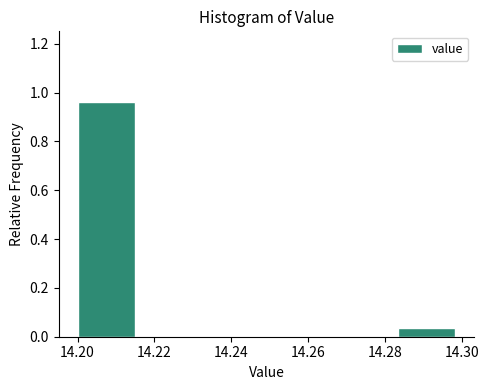

Reading left to right, list every bar in this chart as the range it spans on the x-axis followed by its height. Neither the bar edges nor the heights are printed on the chart, so give them approximately, as read against the axes.

14.200 to 14.216: 0.96
14.216 to 14.234: 0
14.234 to 14.250: 0
14.250 to 14.266: 0
14.266 to 14.284: 0
14.284 to 14.300: 0.04